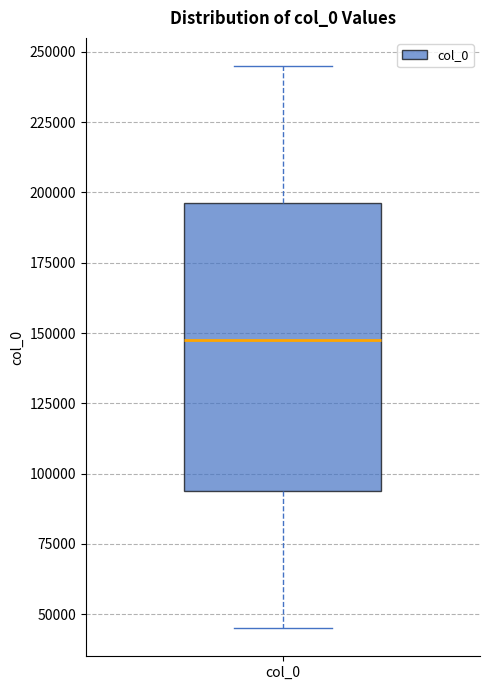

Read this box plot against the y-axis: the position of the median line, the range covered by the box, and the ends of both whiskers. The values are not printed on the chart, so give them approximately, as read against the axis.

median 145000, box 95000 to 195000, whiskers 45000 to 245000